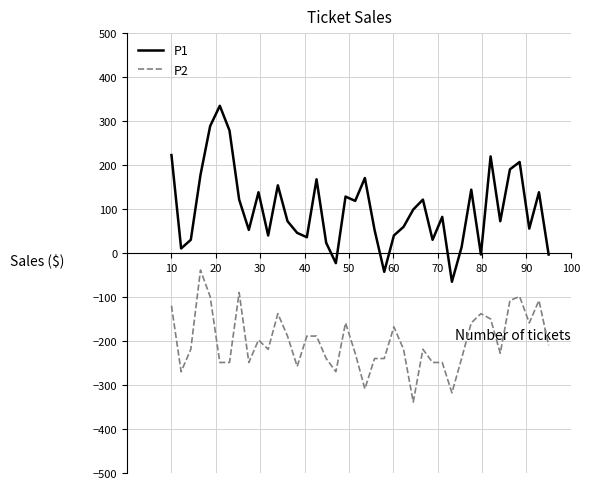

Which series has the widest spread of values?

P1